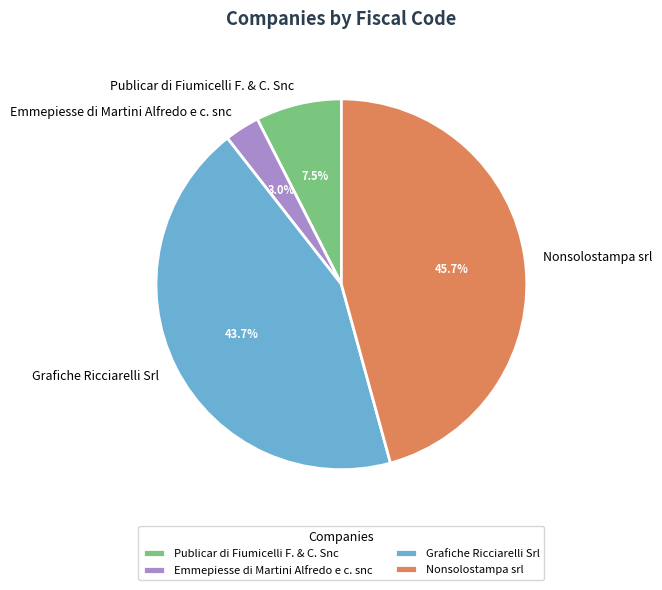

To the nearest percent, what portion does Grafiche Ricciarelli Srl represent?

44%